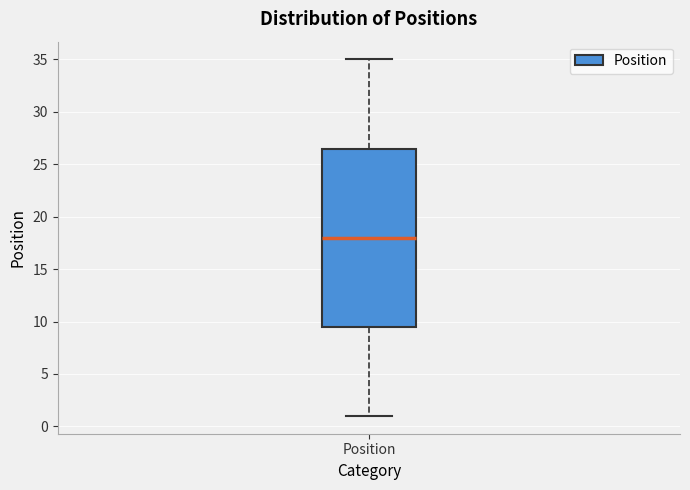

Read this box plot against the y-axis: the position of the median line, the range covered by the box, and the ends of both whiskers. The values are not printed on the chart, so give them approximately, as read against the axis.

median 18.0, box 9.5 to 26.5, whiskers 1.0 to 35.0